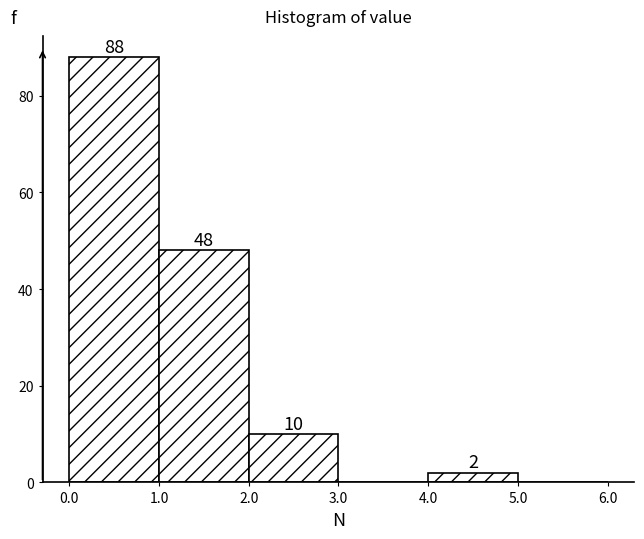

Which range on the x-axis has the tallest bar?

0.0 to 1.0